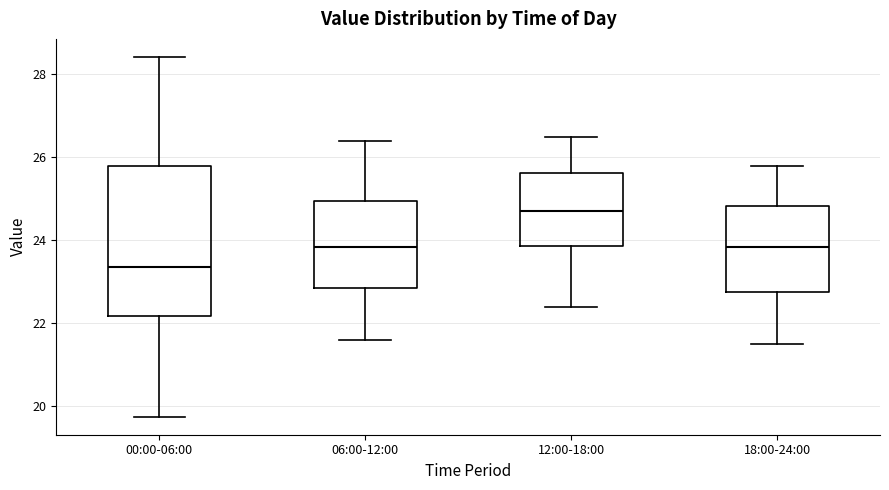

Reading left to right, read every box against the y-axis: the position of its median line, the range the box covers, and the ends of its whiskers. The values are not printed on the chart, so give them approximately, as read against the axis.

00:00-06:00: median 23.4, box 22.2 to 25.8, whiskers 19.8 to 28.4
06:00-12:00: median 23.8, box 22.8 to 25.0, whiskers 21.6 to 26.4
12:00-18:00: median 24.8, box 23.8 to 25.6, whiskers 22.4 to 26.6
18:00-24:00: median 23.8, box 22.8 to 24.8, whiskers 21.6 to 25.8